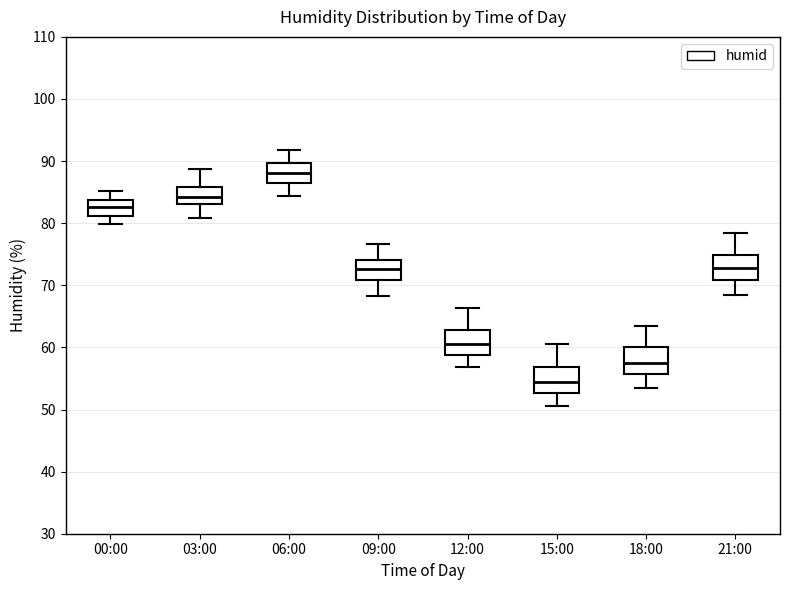

Which box's median line is the highest?

06:00